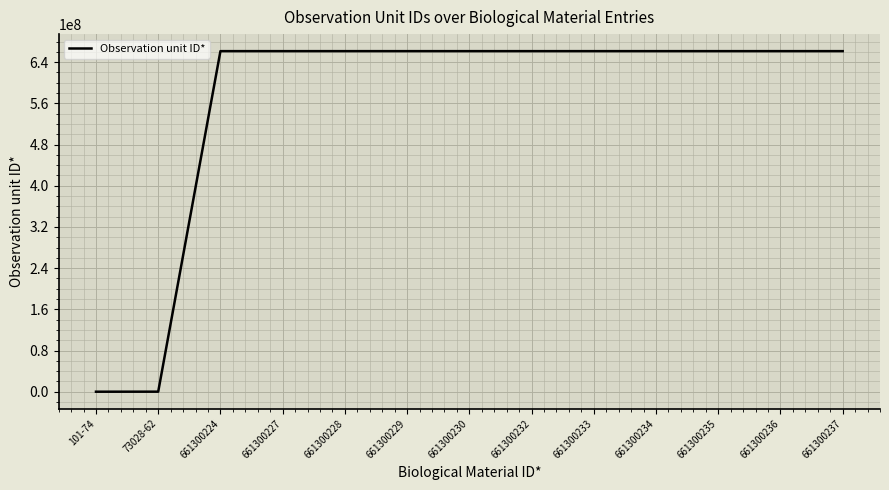

How many lines are shown in the chart?

1